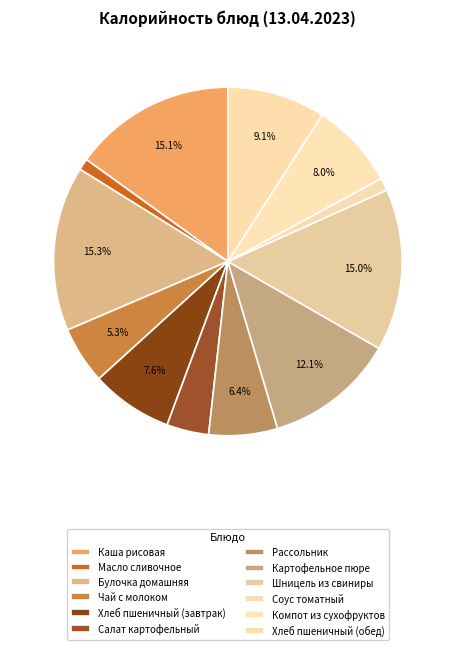

How many slices are in this pie chart?

12